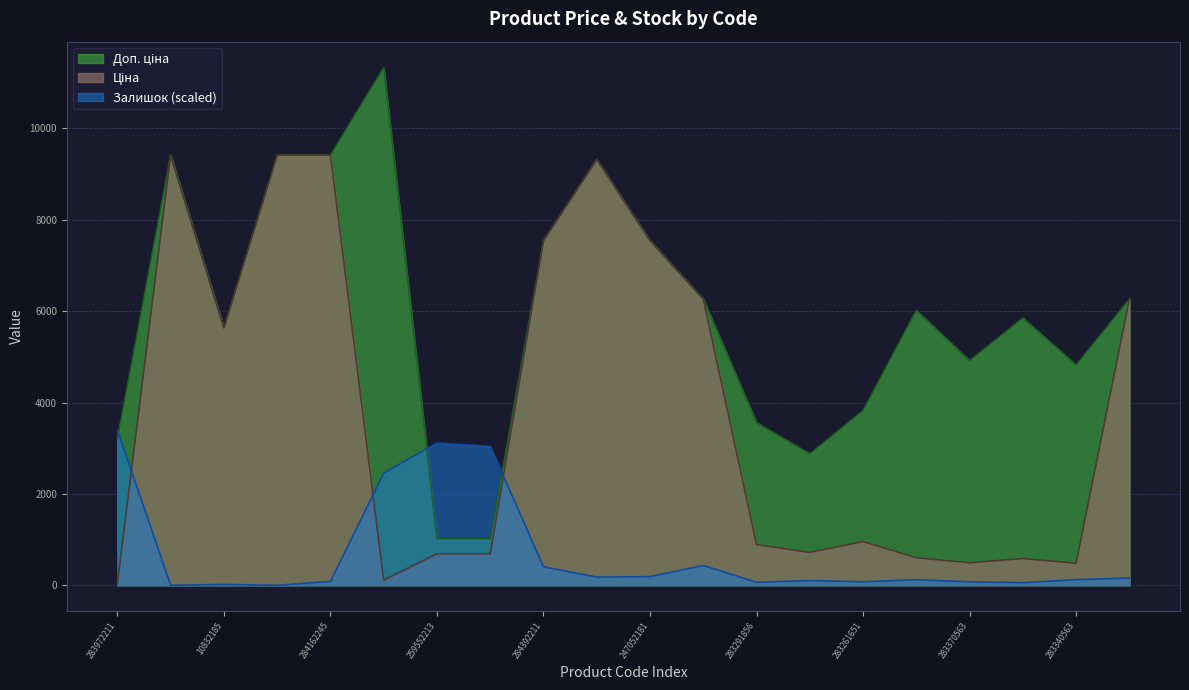

What is the label of the 2nd point from the left?

284162248